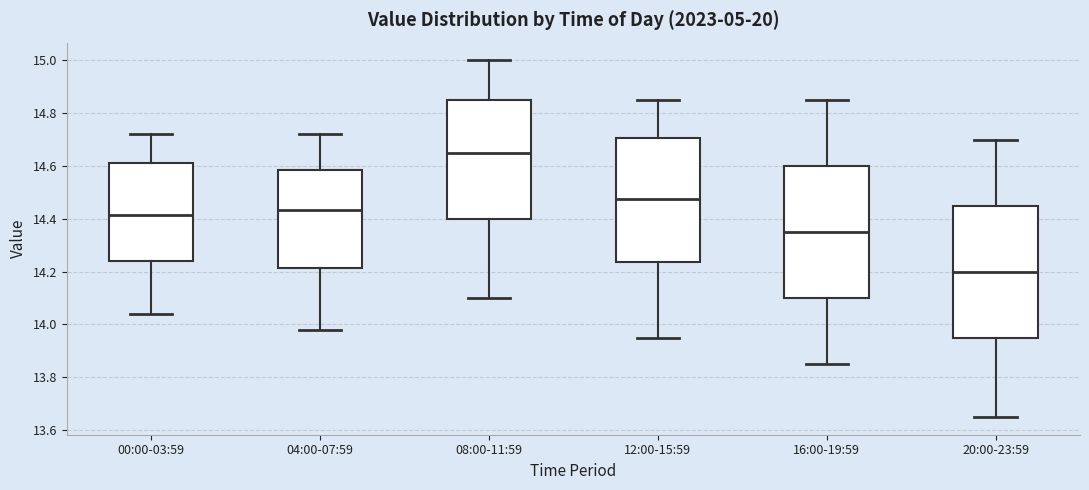

Where is the upper edge of the box for 16:00-19:59 on the y-axis? The values are not printed on the chart, so give them approximately, as read against the axis.

14.60